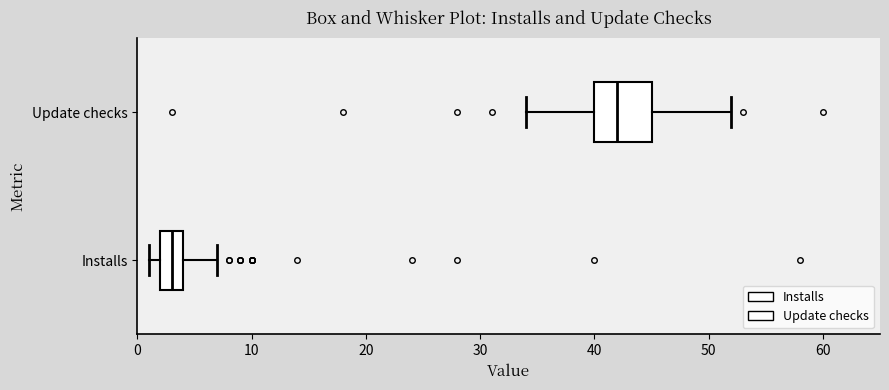

Where is the left edge of the box for Installs on the x-axis? The values are not printed on the chart, so give them approximately, as read against the axis.

2